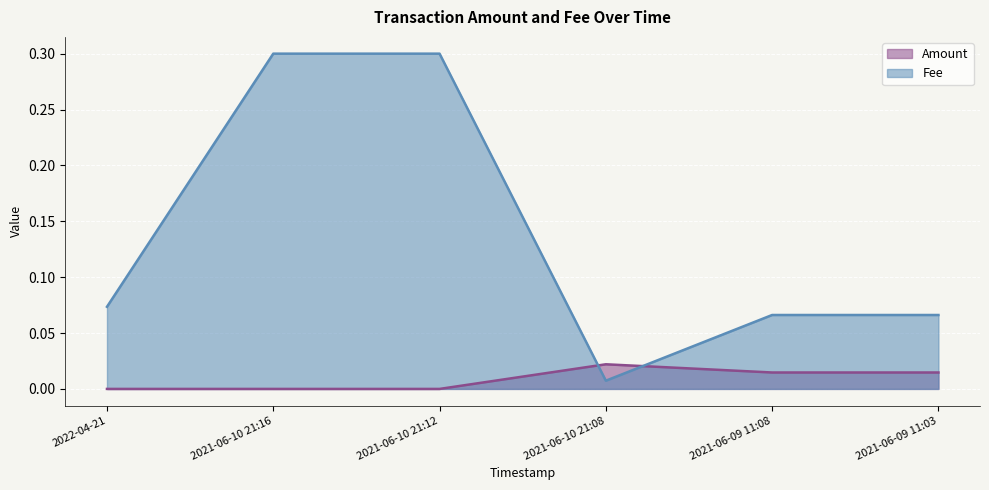

The Amount series shows 0.0 at 2022-04-21. True or false?

True